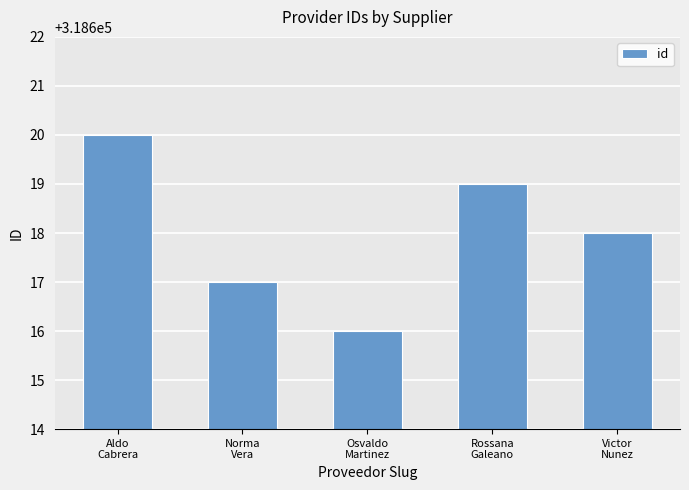

What is the greatest value displayed?

318620